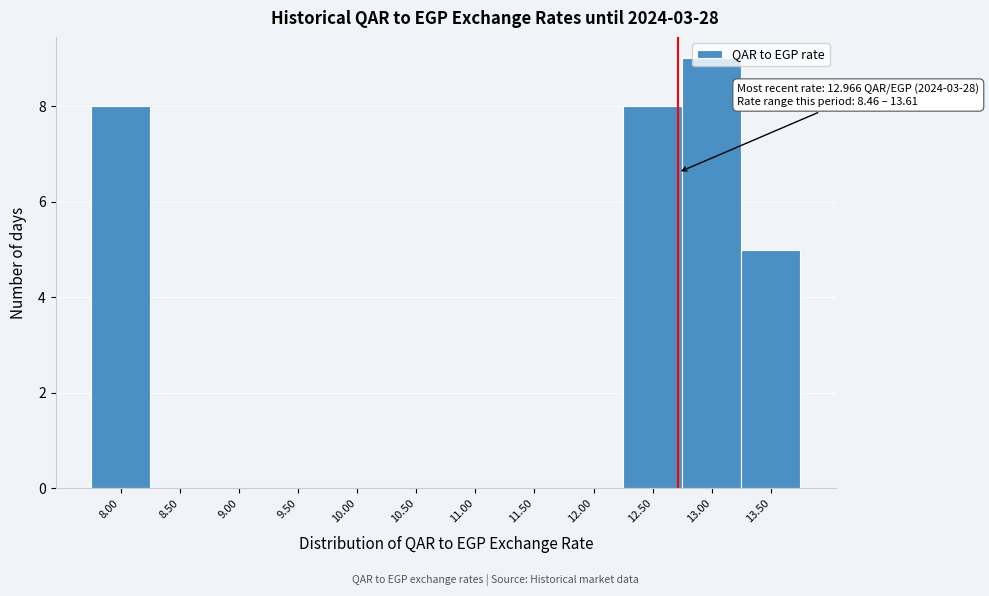

Where is the data nearest to the value 4?

13.50